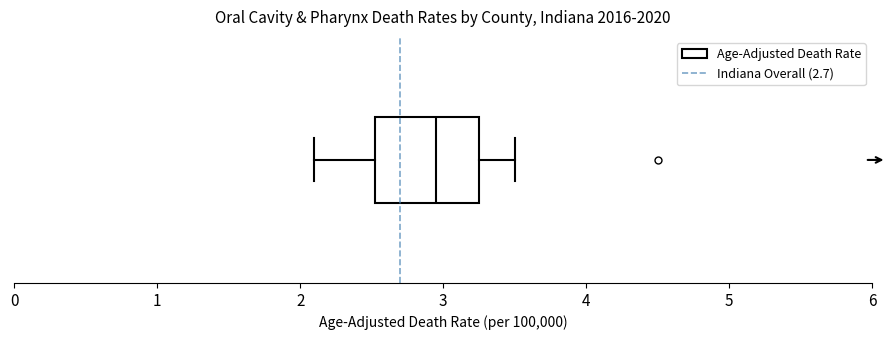

Read this box plot against the x-axis: the position of the median line, the range covered by the box, and the ends of both whiskers. The values are not printed on the chart, so give them approximately, as read against the axis.

median 3.0, box 2.5 to 3.3, whiskers 2.1 to 3.5